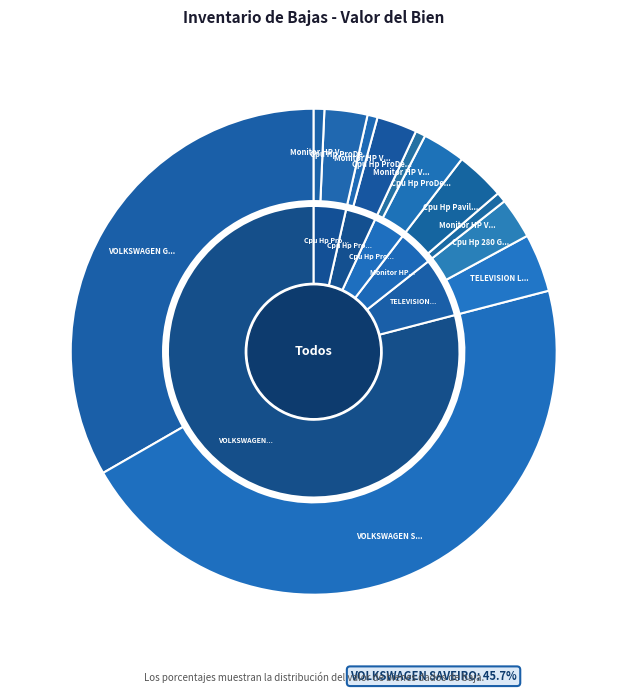

How many segments does this pie chart have?

12